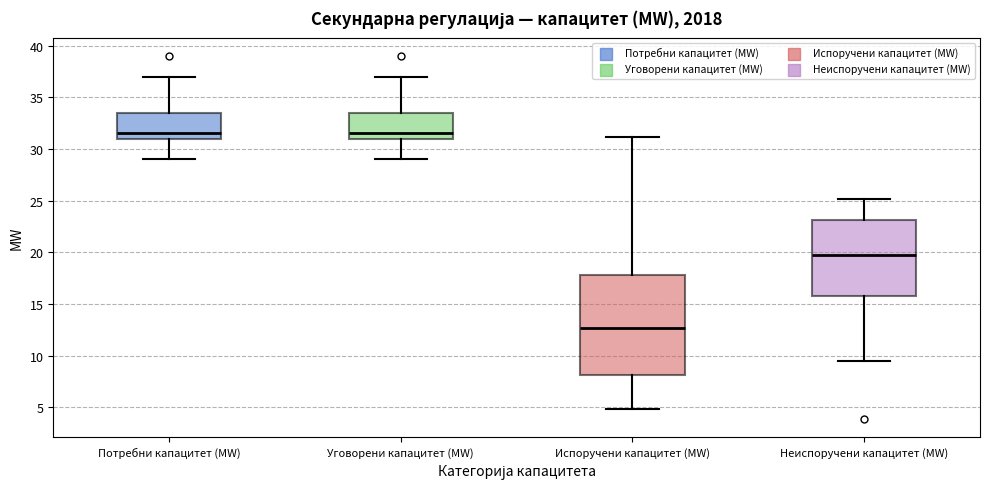

Reading left to right, read every box against the y-axis: the position of its median line, the range the box covers, and the ends of its whiskers. The values are not printed on the chart, so give them approximately, as read against the axis.

Потребни капацитет (MW): median 31.5, box 31.0 to 33.5, whiskers 29.0 to 37.0
Уговорени капацитет (MW): median 31.5, box 31.0 to 33.5, whiskers 29.0 to 37.0
Испоручени капацитет (MW): median 12.5, box 8.0 to 18.0, whiskers 5.0 to 31.0
Неиспоручени капацитет (MW): median 19.5, box 16.0 to 23.0, whiskers 9.5 to 25.0